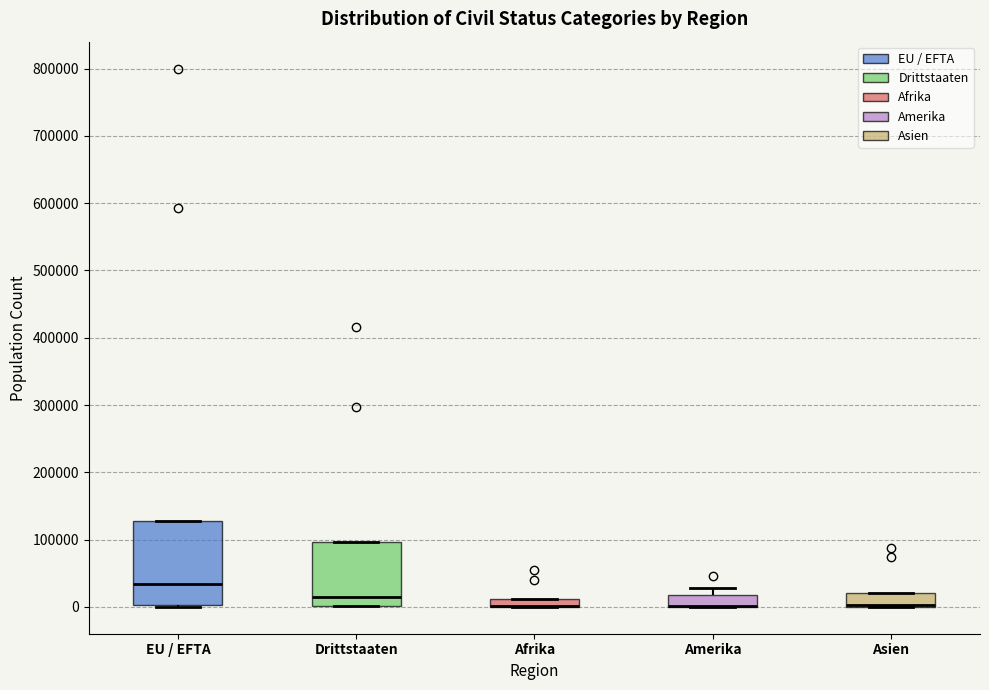

Comparing the boxes themselves (not the whiskers), which one is the tallest?

EU / EFTA